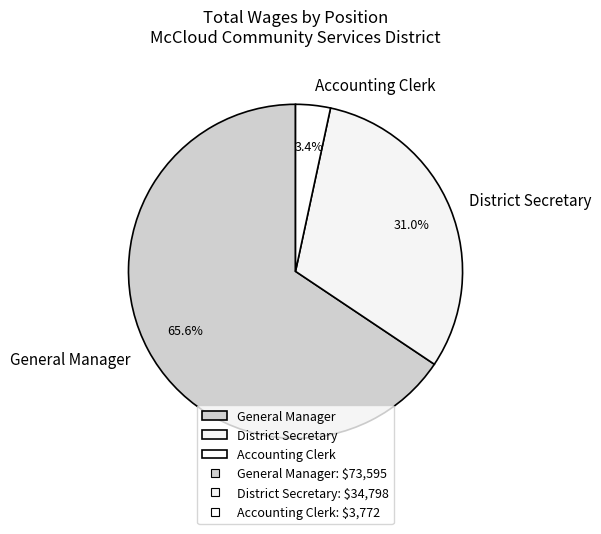

Which category has the smallest portion of the pie?

Accounting Clerk